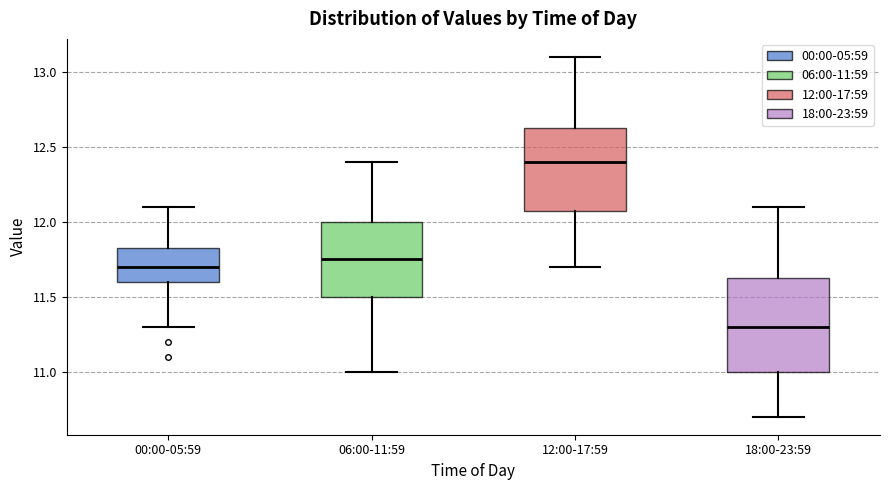

Reading left to right, transcribe this box plot: for each box, give where its median line is, the range the box spans, and where its two whiskers end, as read against the y-axis. The values are not printed on the chart, so give them approximately, as read against the axis.

00:00-05:59: median 11.70, box 11.60 to 11.85, whiskers 11.30 to 12.10
06:00-11:59: median 11.75, box 11.50 to 12.00, whiskers 11.00 to 12.40
12:00-17:59: median 12.40, box 12.10 to 12.65, whiskers 11.70 to 13.10
18:00-23:59: median 11.30, box 11.00 to 11.65, whiskers 10.70 to 12.10